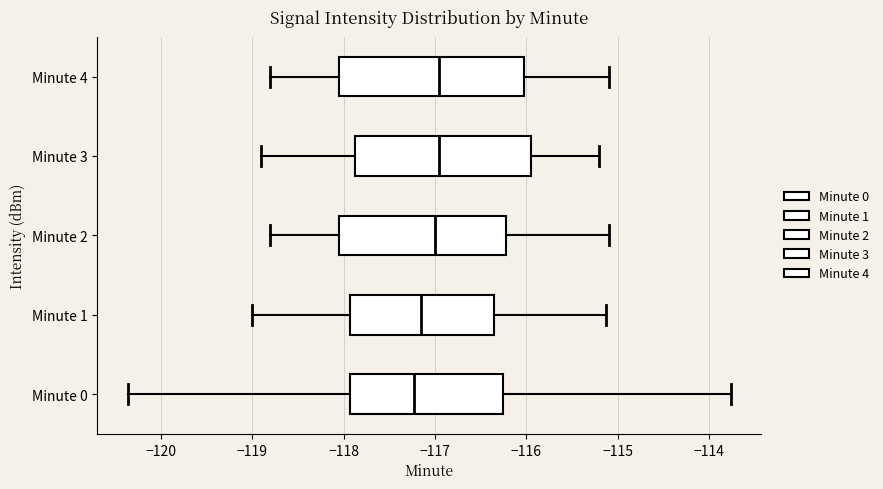

Reading bottom to top, transcribe this box plot: for each box, give where its median line is, the range the box spans, and where its two whiskers end, as read against the x-axis. The values are not printed on the chart, so give them approximately, as read against the axis.

Minute 0: median -117.2, box -117.9 to -116.3, whiskers -120.4 to -113.8
Minute 1: median -117.2, box -117.9 to -116.3, whiskers -119.0 to -115.1
Minute 2: median -117.0, box -118.0 to -116.2, whiskers -118.8 to -115.1
Minute 3: median -116.9, box -117.9 to -115.9, whiskers -118.9 to -115.2
Minute 4: median -116.9, box -118.0 to -116.0, whiskers -118.8 to -115.1